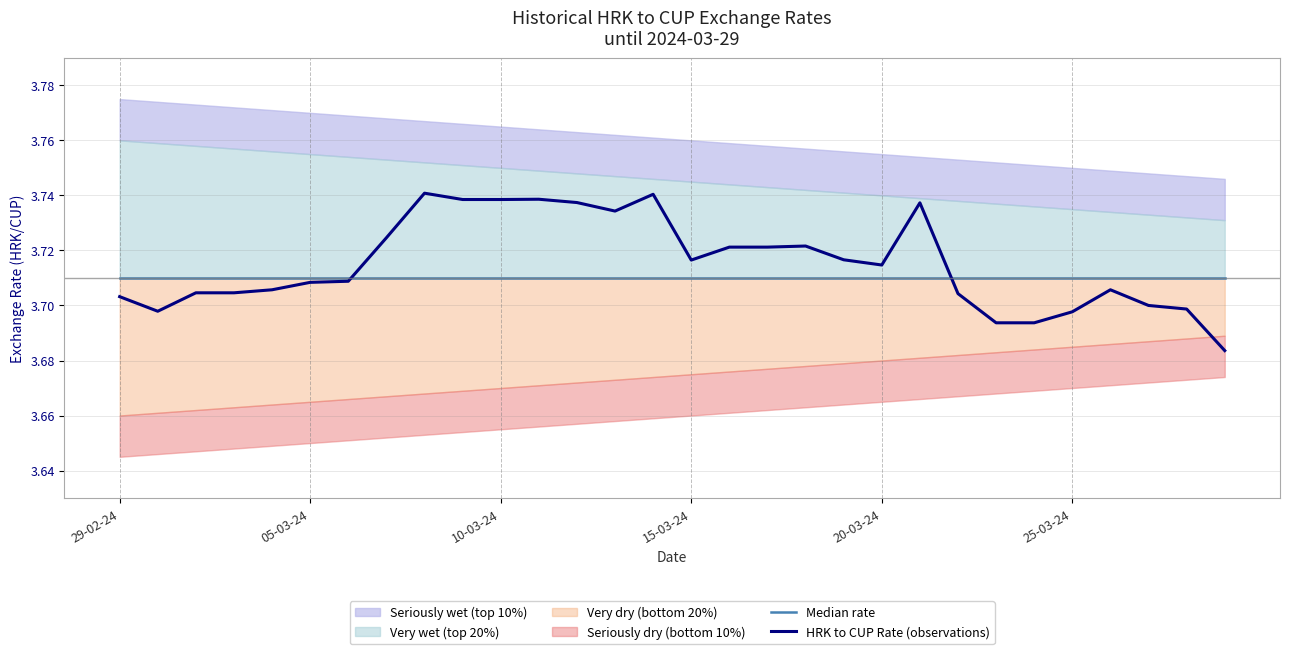

The HRK to CUP Rate (observations) series shows 5.0 at 17. True or false?

False